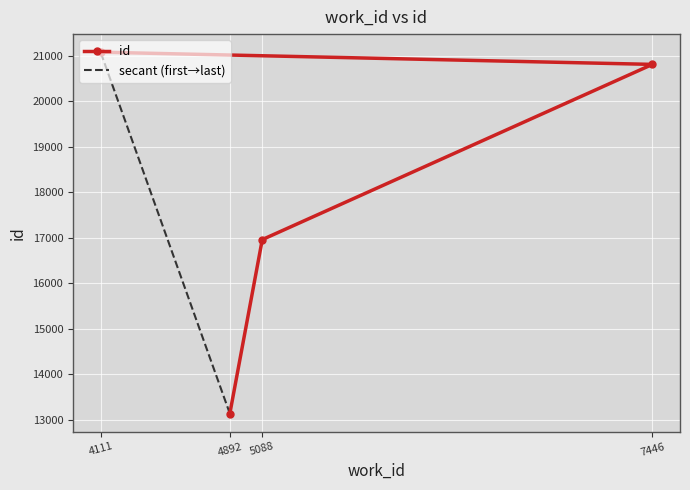

True or false: the data shows 13297 at 7446.

False